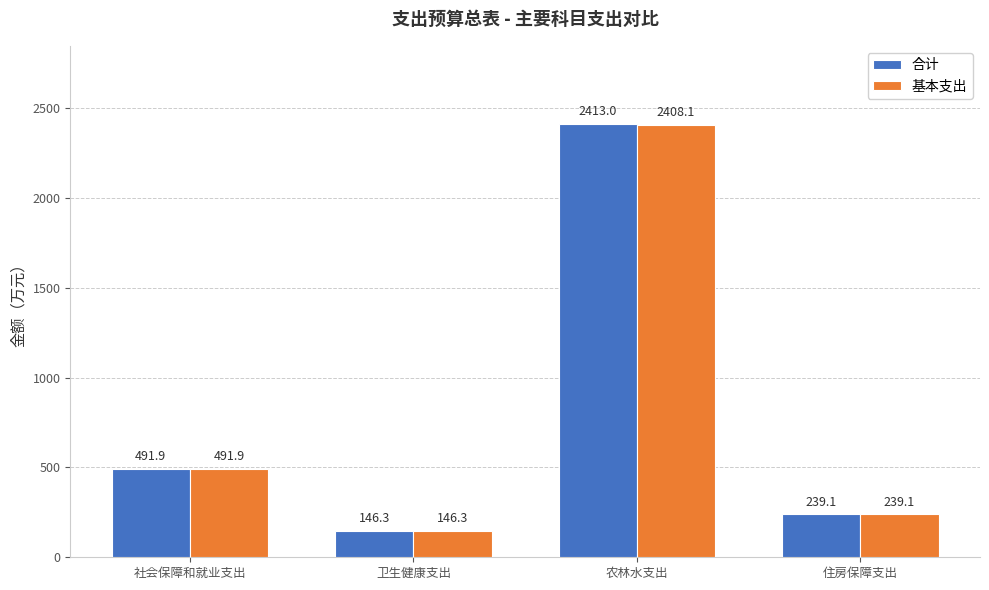

Which series has the largest total across all categories?

合计